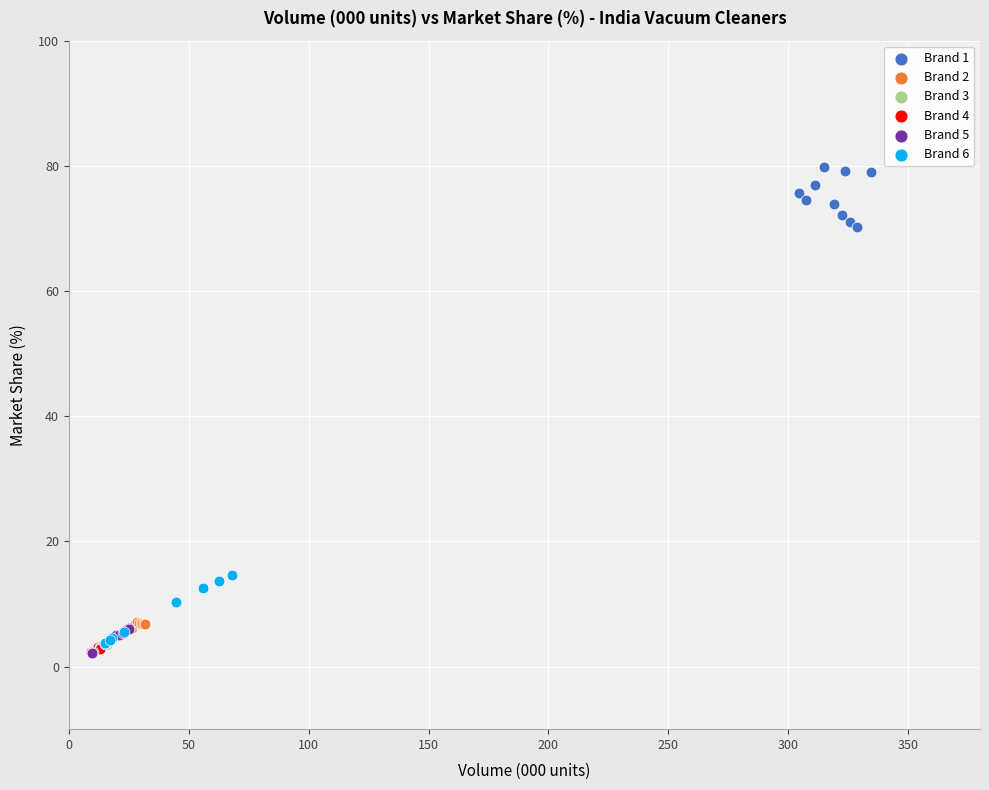

Which series reaches the maximum Y coordinate?

Brand 1